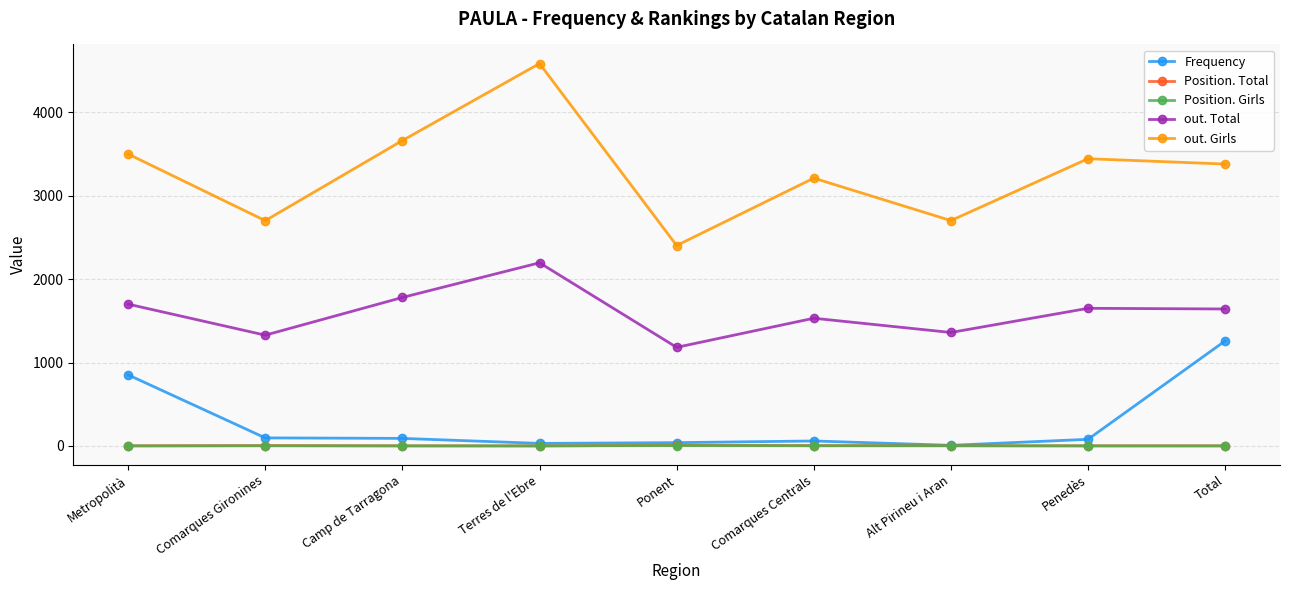

Is the value of out. Total at Ponent greater than the value of Frequency at Comarques Centrals?

Yes